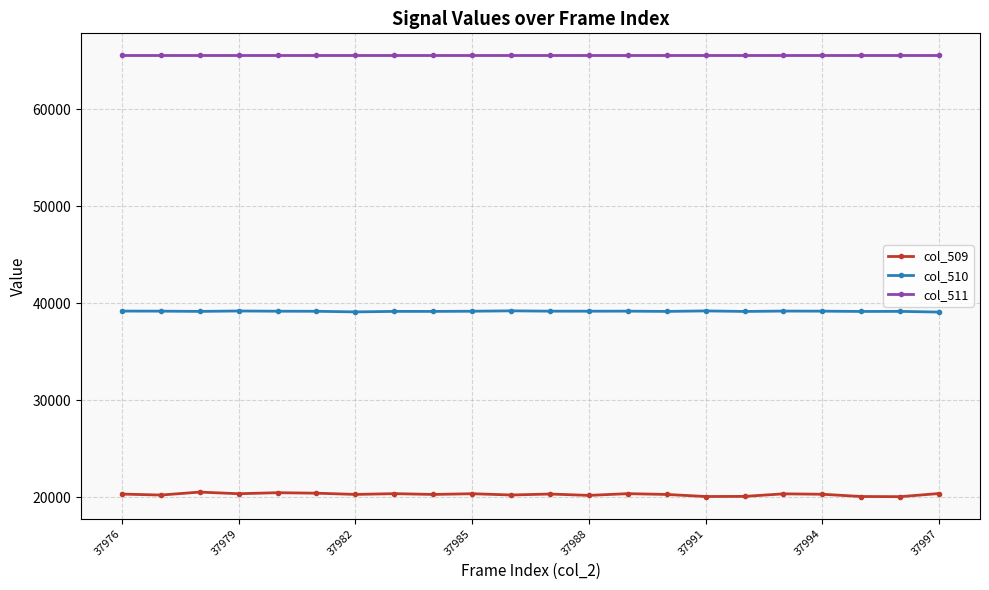

How many lines are shown in the chart?

3